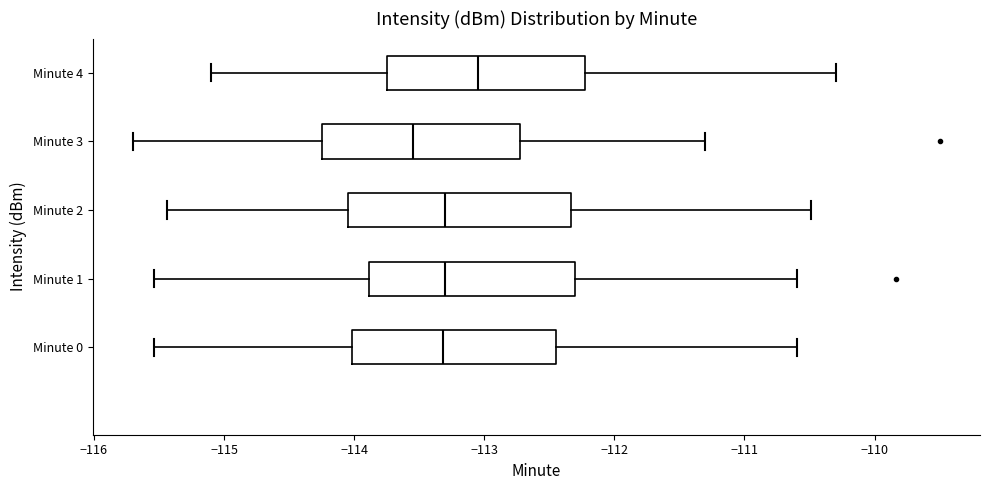

Where does the left whisker of the box for Minute 4 end on the x-axis? The values are not printed on the chart, so give them approximately, as read against the axis.

-115.1